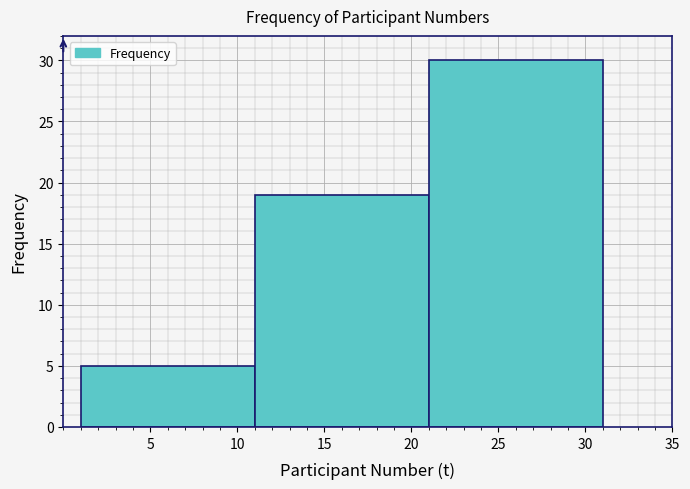

What is the height of the bar covering 21 to 31 on the x-axis? The values are not printed on the chart, so give them approximately, as read against the axis.

30